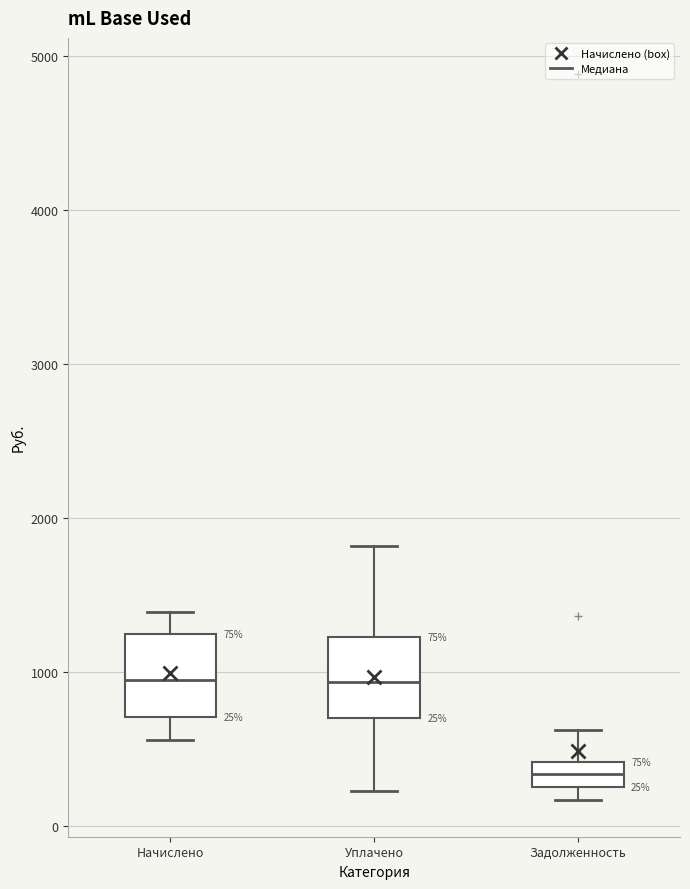

Which box's median line is the lowest?

Задолженность